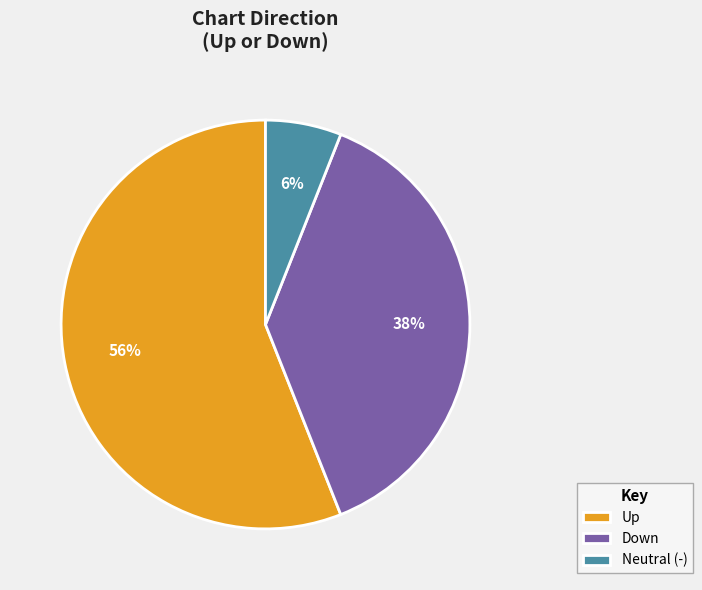

To the nearest percent, what percentage of the pie is Neutral (-)?

6%